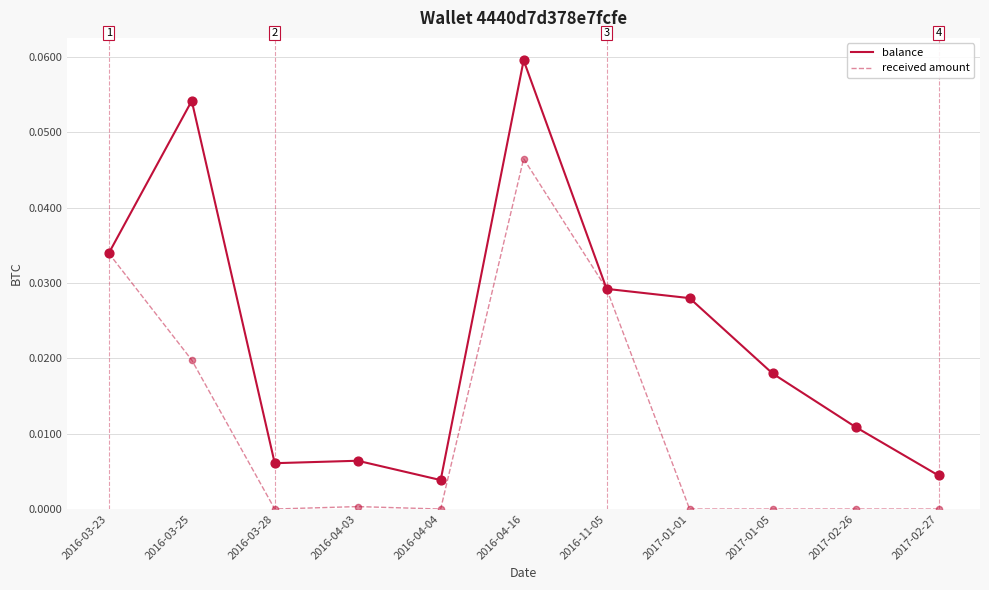

Which series has the largest range (max minus min)?

balance